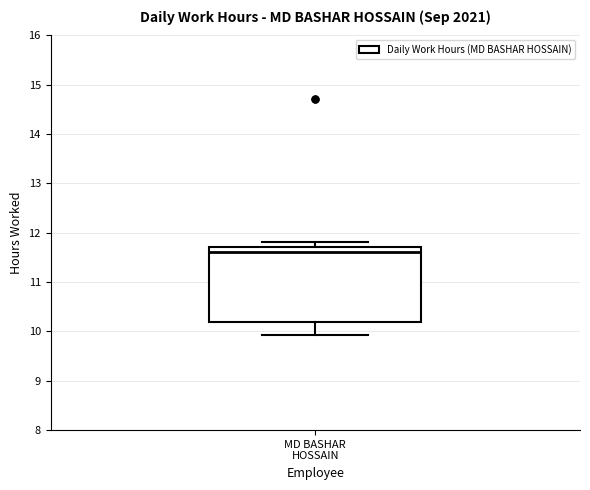

Read this box plot against the y-axis: the position of the median line, the range covered by the box, and the ends of both whiskers. The values are not printed on the chart, so give them approximately, as read against the axis.

median 11.6, box 10.2 to 11.7, whiskers 9.9 to 11.8